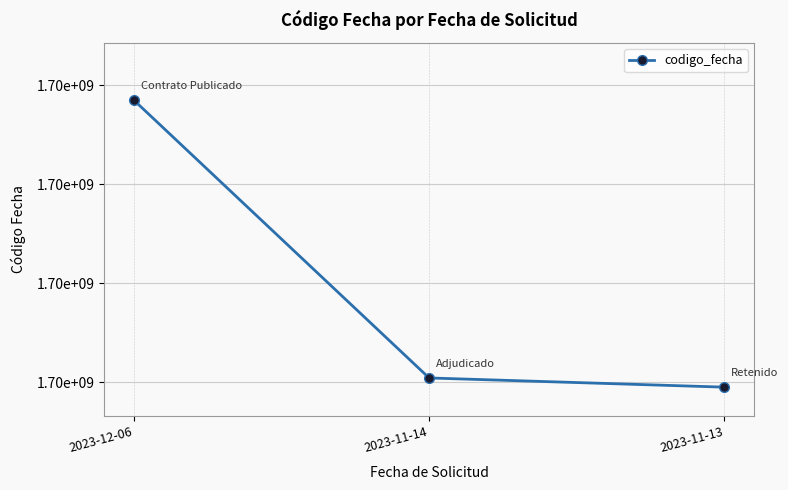

Where is the data nearest to the value 1701119018?

2023-11-14